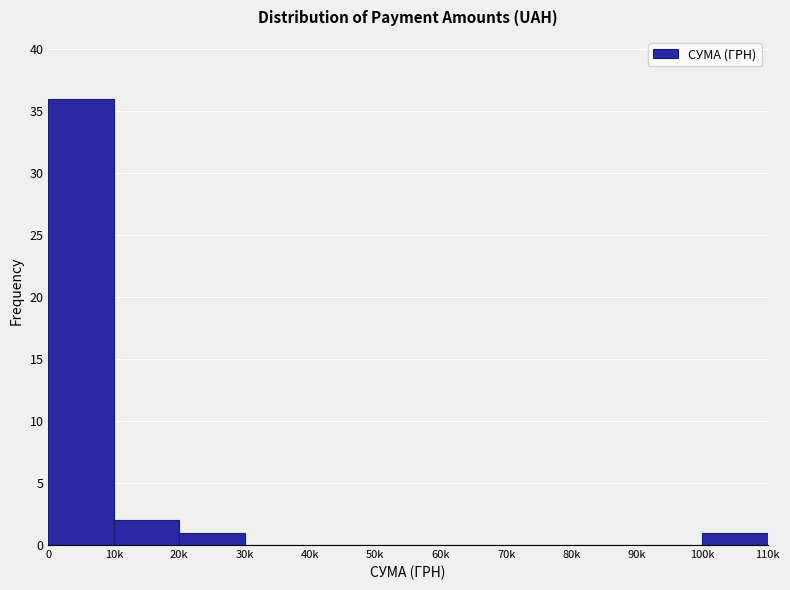

Reading left to right, list all the values displayed in this chart.

0=36	10k=2	20k=1	30k=0	40k=0	50k=0	60k=0	70k=0	80k=0	90k=0	100k=1